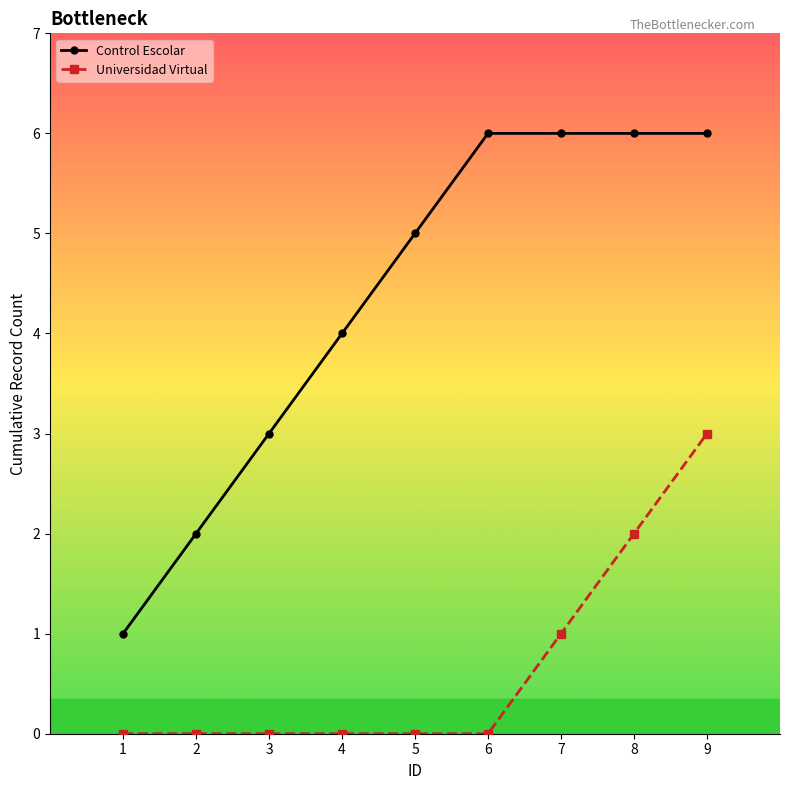

Count the number of categories in the chart.

9